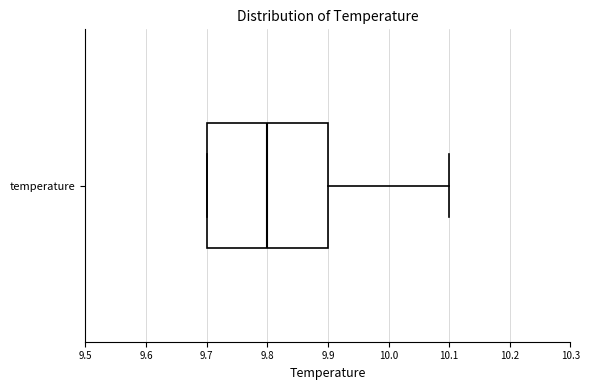

Where is the right edge of the box for temperature on the x-axis? The values are not printed on the chart, so give them approximately, as read against the axis.

9.9